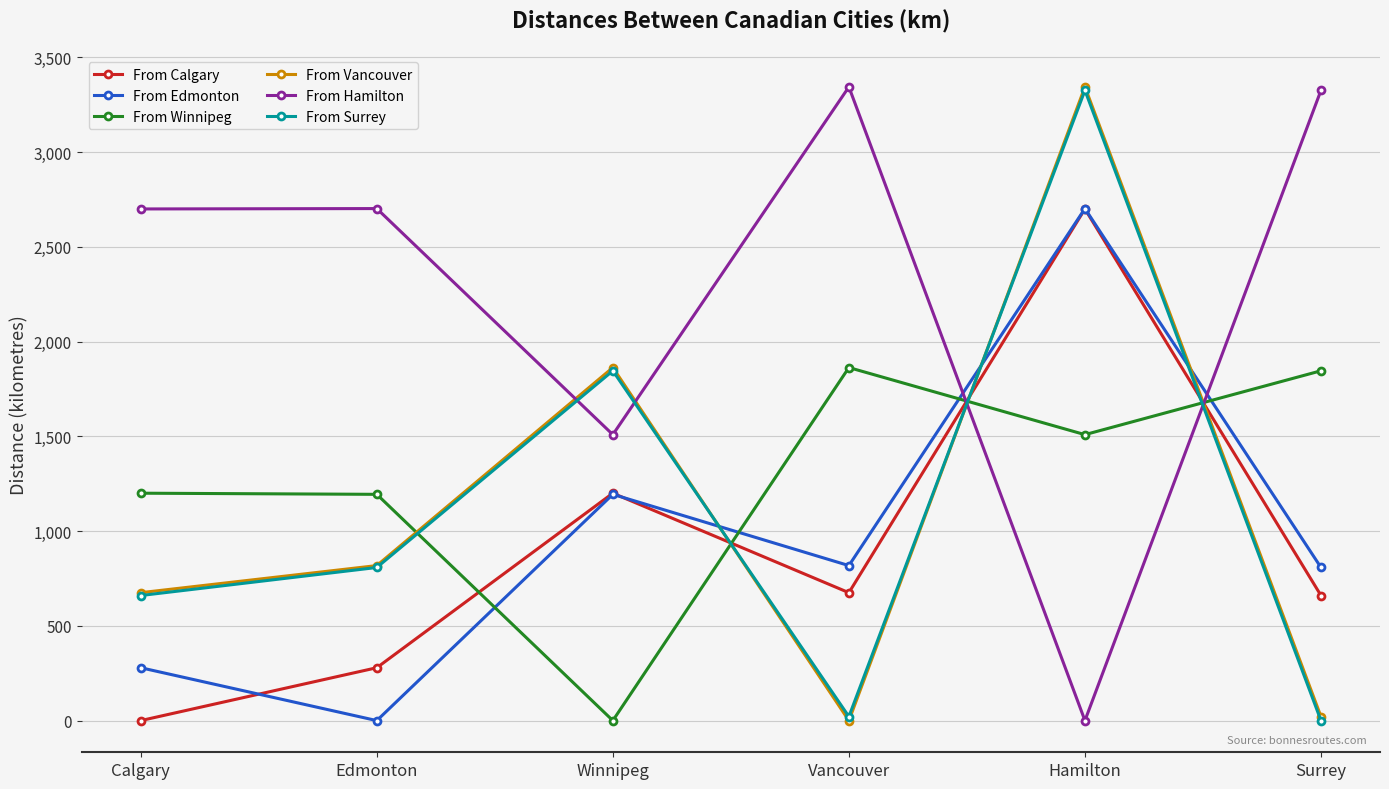

How many data points does each series have?

6